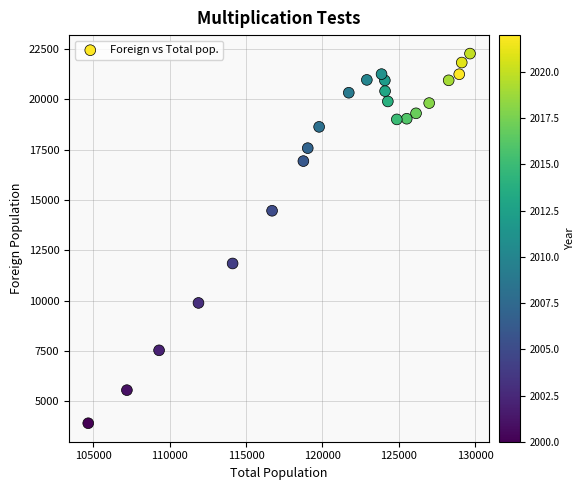

What is the range of Y values (max minus min)?

18352